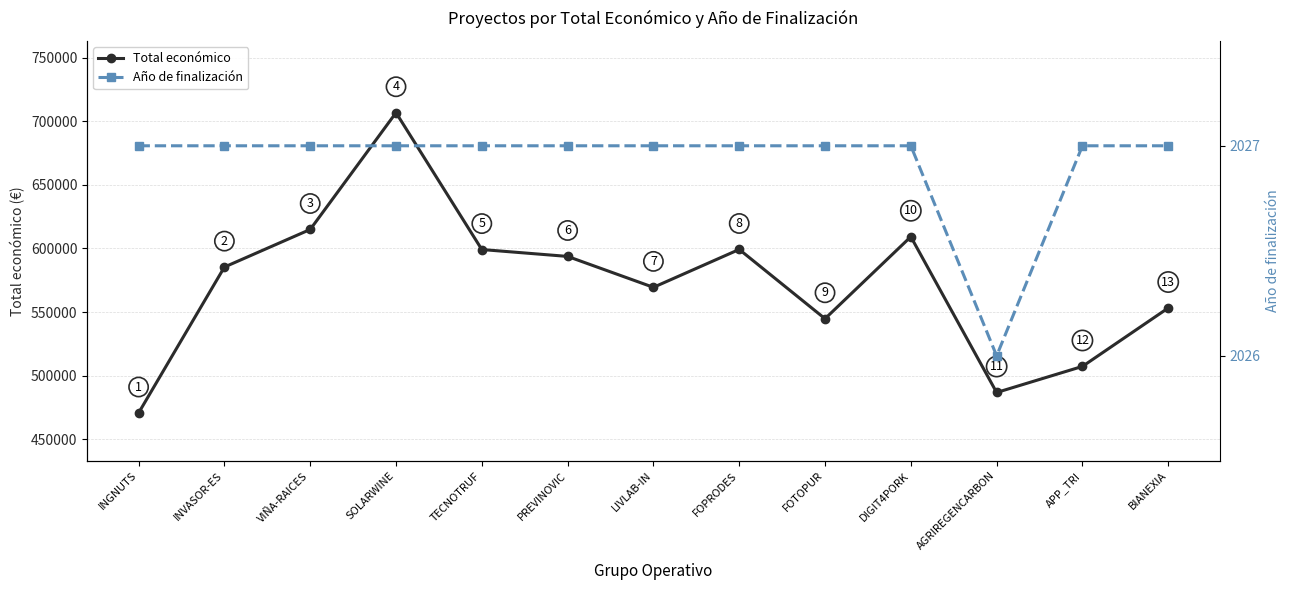

How many data points in Año de finalización are less than 2027?

1